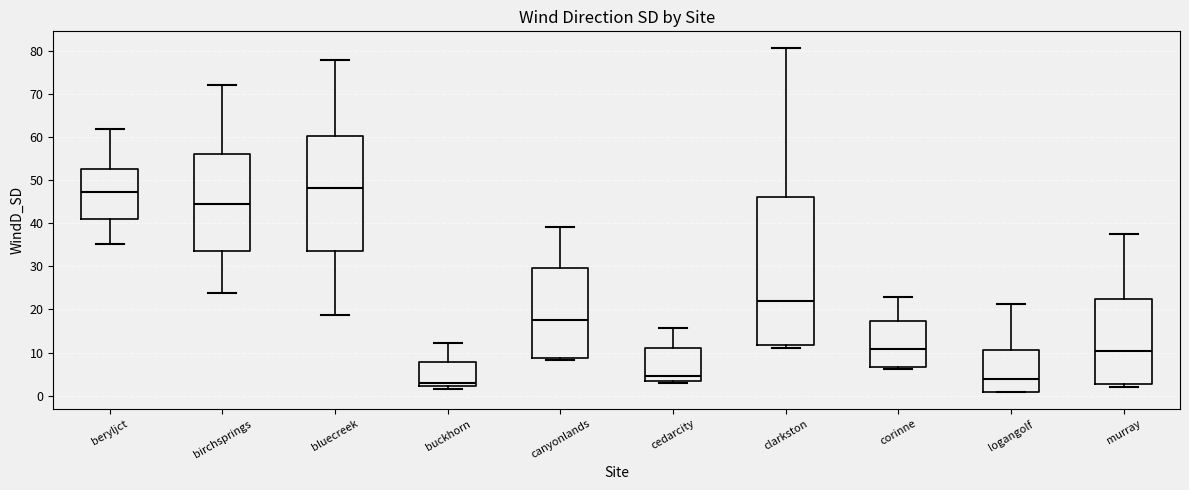

Reading left to right, read every box against the y-axis: the position of its median line, the range the box covers, and the ends of its whiskers. The values are not printed on the chart, so give them approximately, as read against the axis.

beryljct: median 47, box 41 to 53, whiskers 35 to 62
birchsprings: median 45, box 33 to 56, whiskers 24 to 72
bluecreek: median 48, box 33 to 60, whiskers 19 to 78
buckhorn: median 3, box 2 to 8, whiskers 2 (just below the box's lower edge) to 12
canyonlands: median 17, box 9 to 30, whiskers 8 to 39
cedarcity: median 5, box 4 to 11, whiskers 3 to 16
clarkston: median 22, box 12 to 46, whiskers 11 to 81
corinne: median 11, box 7 to 17, whiskers 6 to 23
logangolf: median 4, box 1 to 11, whiskers 1 to 21
murray: median 10, box 3 to 23, whiskers 2 to 37